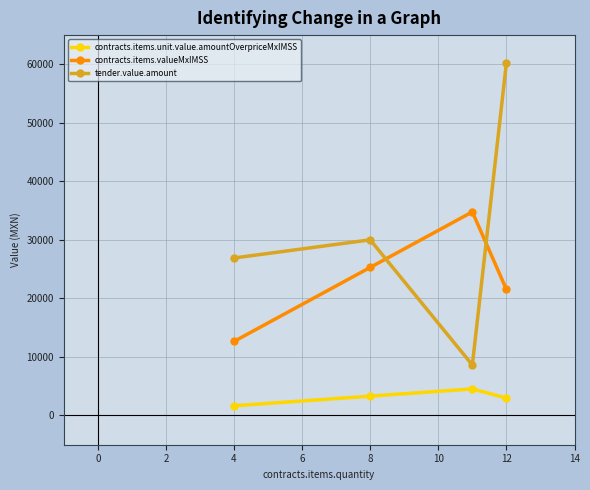

What is the minimum value shown in the chart?

1650.0